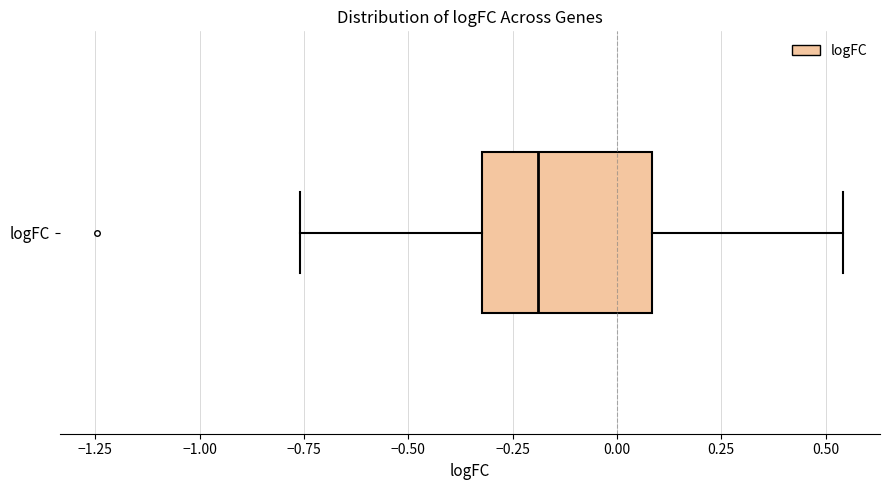

Where does the median line of the box for logFC sit on the x-axis? The values are not printed on the chart, so give them approximately, as read against the axis.

-0.20